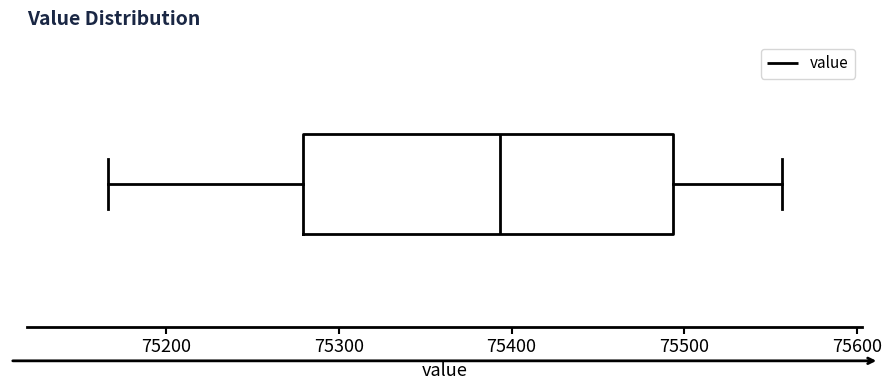

Where does the left whisker of the box end on the x-axis? The values are not printed on the chart, so give them approximately, as read against the axis.

75170